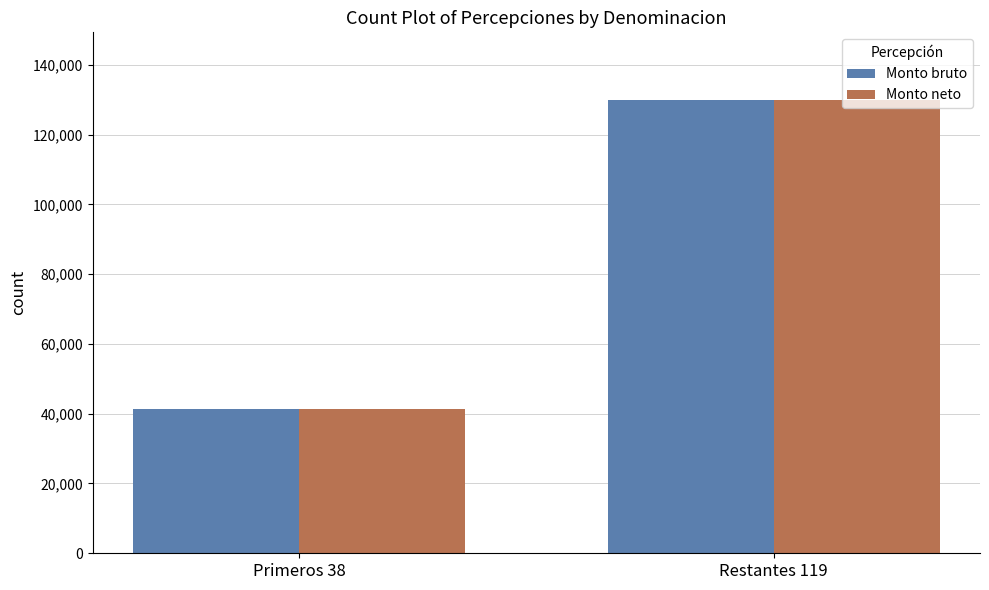

What is the difference between the maximum and minimum values in the Monto neto series?

88371